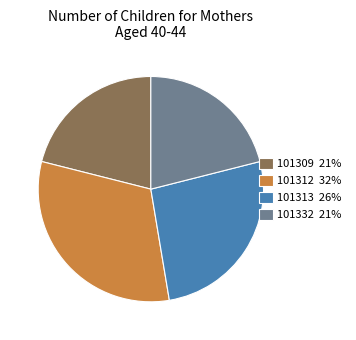

Is there any slice that represents more than half of the pie?

No